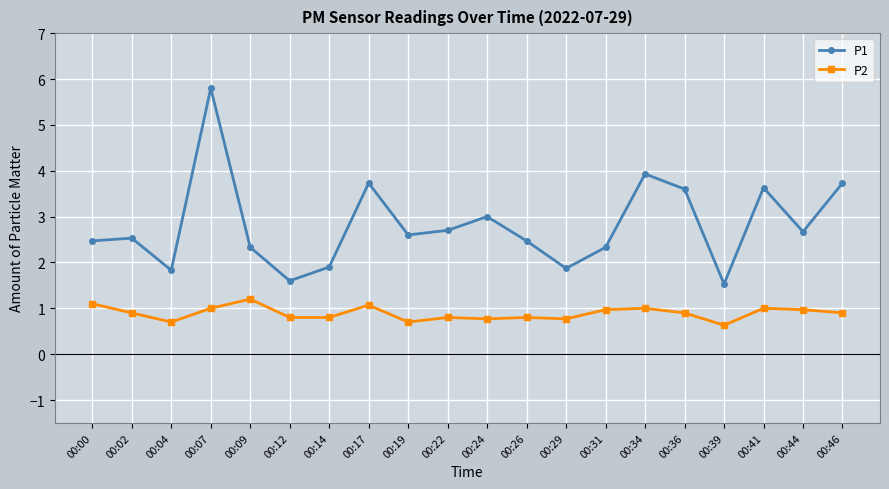

Reading right to left, transcribe all the data shown in this chart.

P1: 3.7	2.7	3.6	1.5	3.6	3.9	2.3	1.9	2.5	3.0	2.7	2.6	3.7	1.9	1.6	2.3	5.8	1.8	2.5	2.5
P2: 0.9	1.0	1.0	0.6	0.9	1.0	1.0	0.8	0.8	0.8	0.8	0.7	1.1	0.8	0.8	1.2	1.0	0.7	0.9	1.1